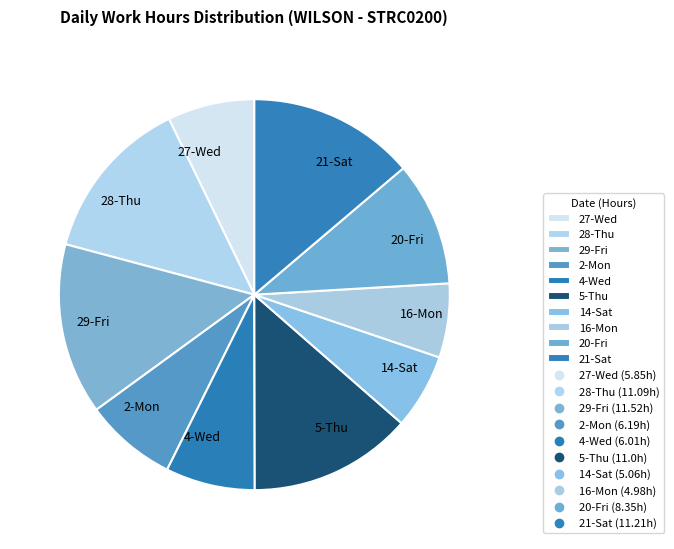

Which has a higher value, 5-Thu or 20-Fri?

5-Thu